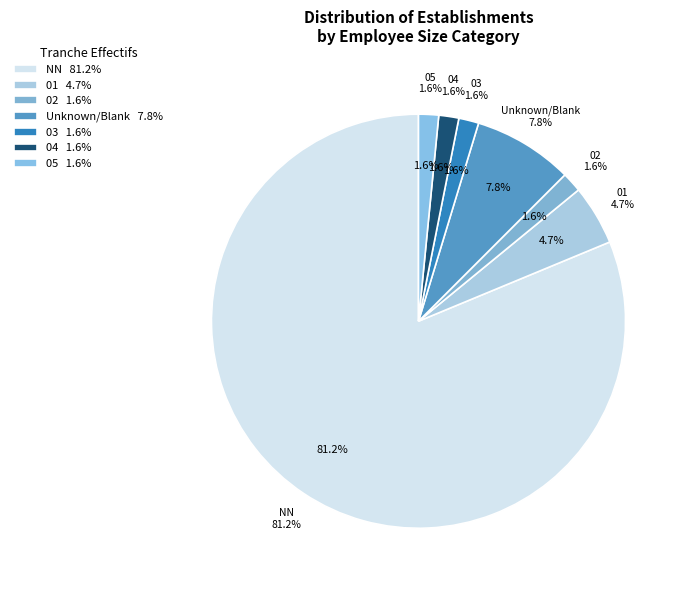

How many slices are in this pie chart?

7